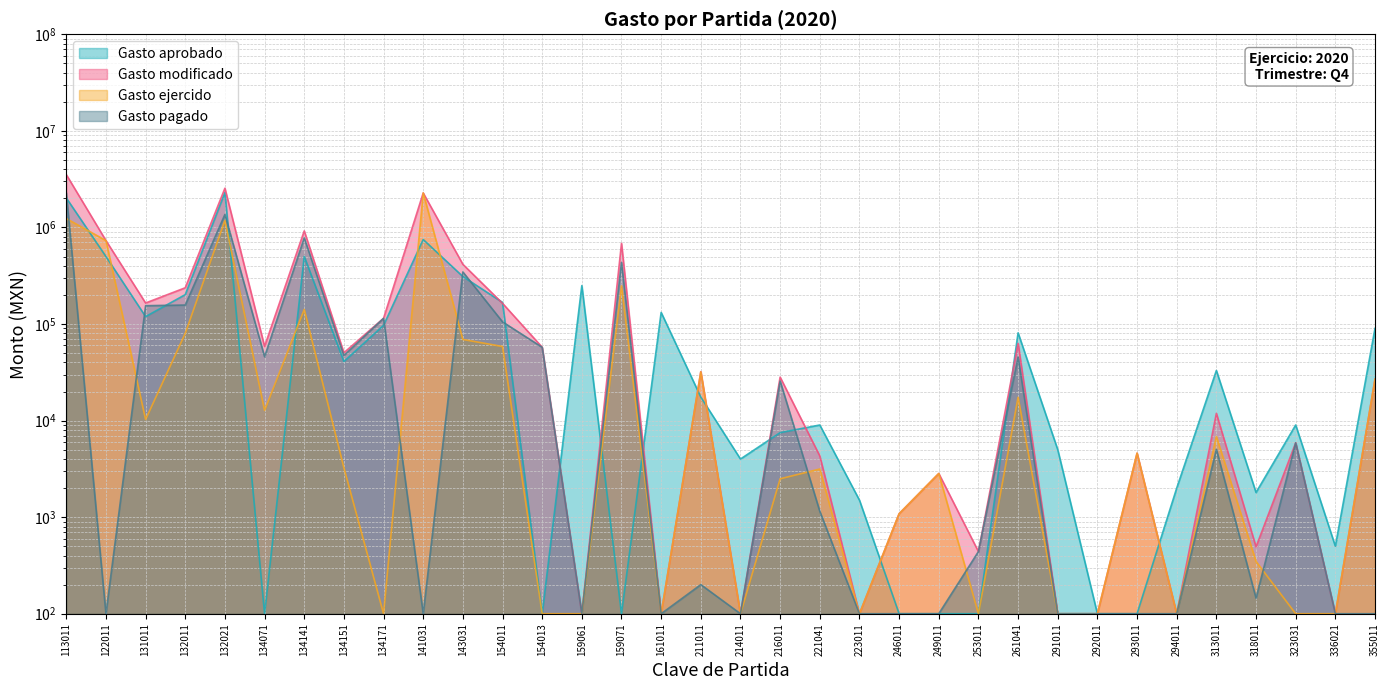

What is the average value of the Gasto modificado series?

356688.9